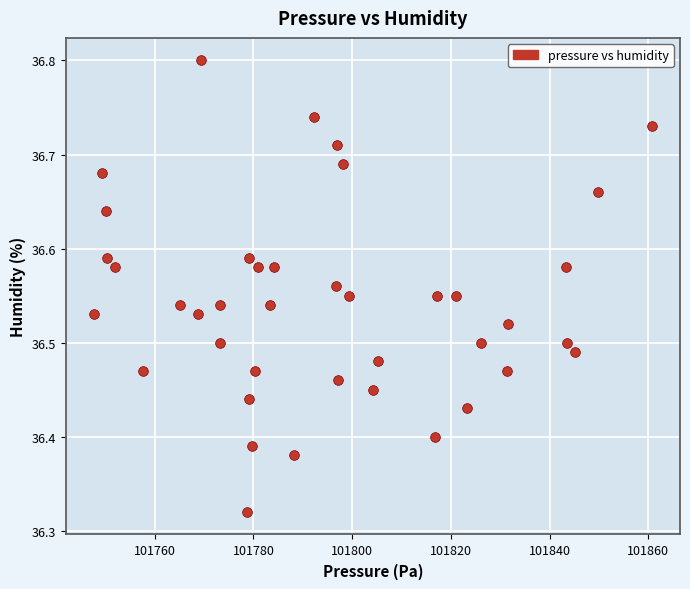

What is the range of X values (max minus min)?

113.1